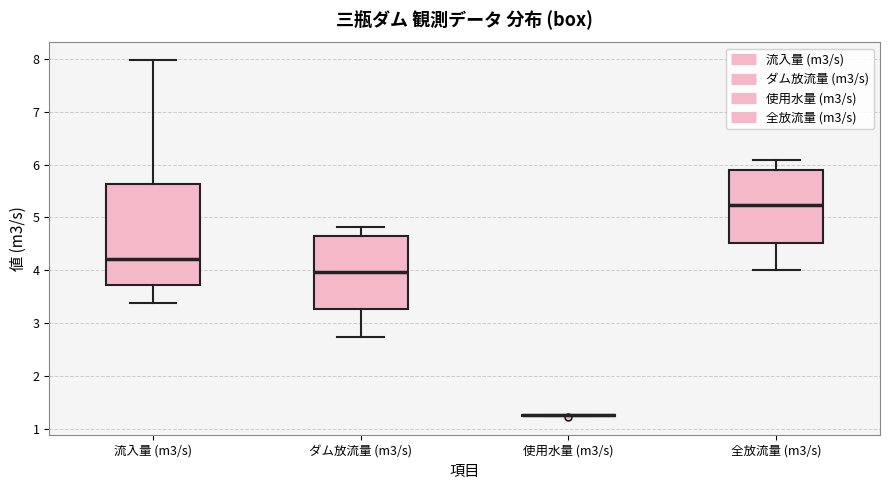

Where does the median line of the box for 全放流量 (m3/s) sit on the y-axis? The values are not printed on the chart, so give them approximately, as read against the axis.

5.2